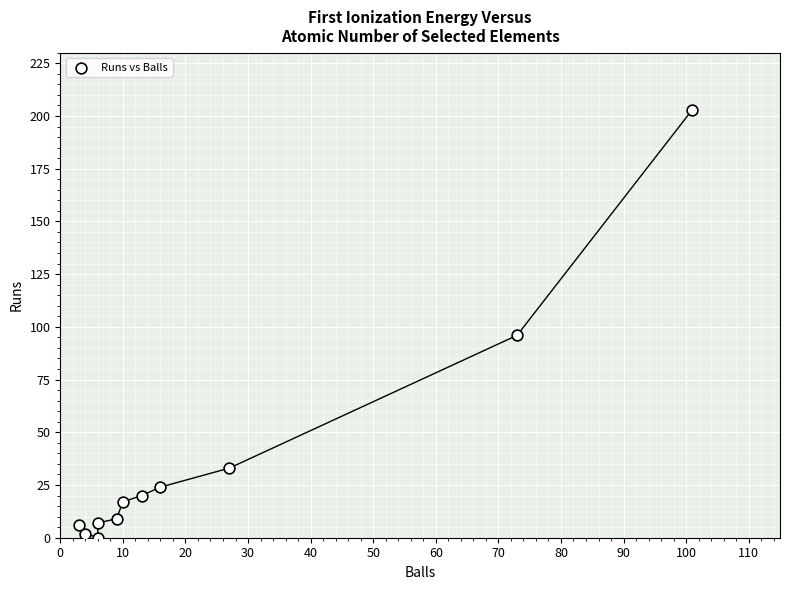

What is the range of Y values (max minus min)?

203